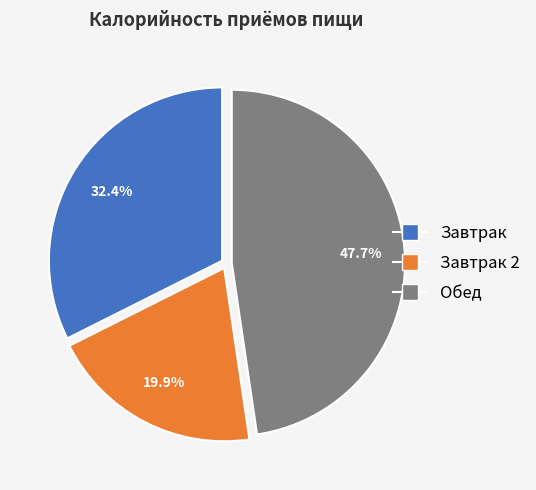

Is there any slice that represents more than half of the pie?

No